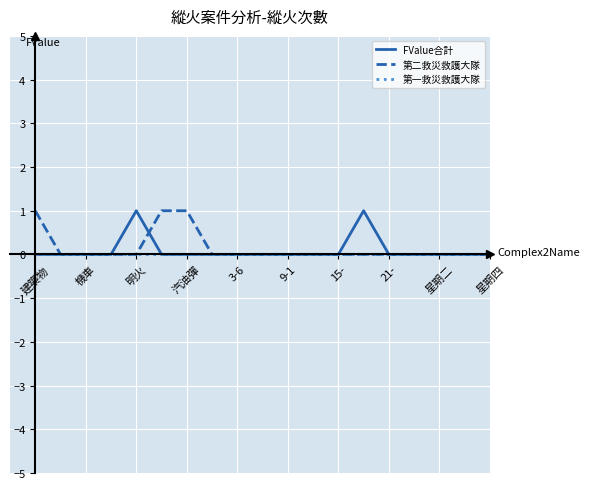

Where is 第一救災救護大隊 nearest to the value 0?

建築物